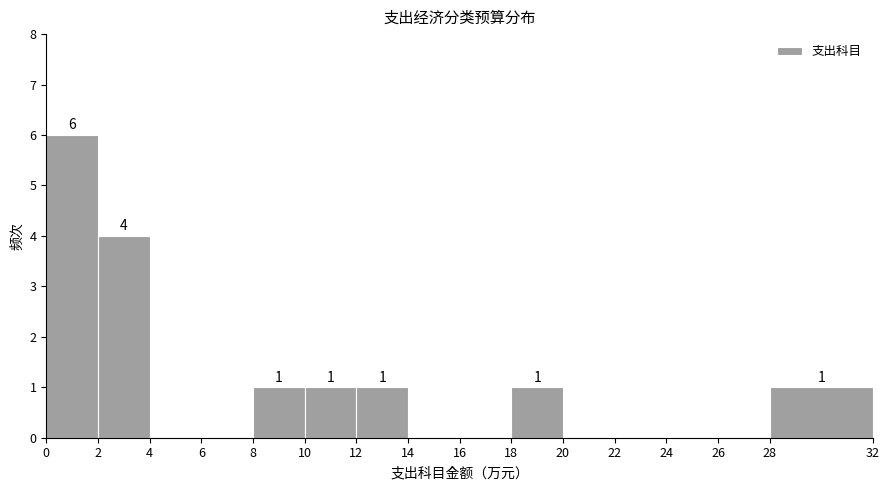

Over which range of the x-axis is the bar tallest?

0 to 2